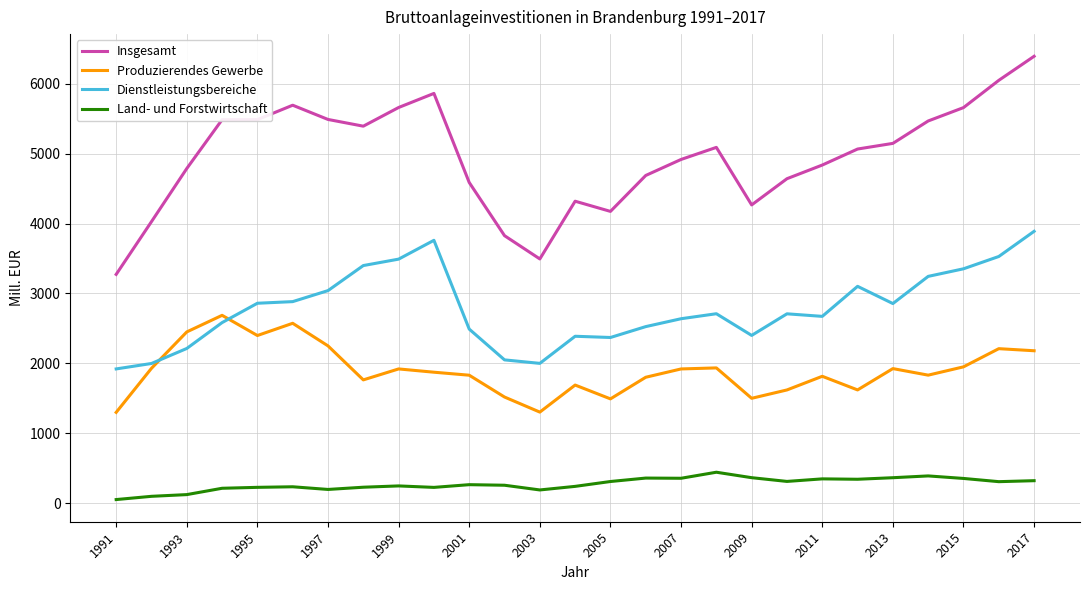

True or false: Dienstleistungsbereiche and Insgesamt intersect in this chart.

False